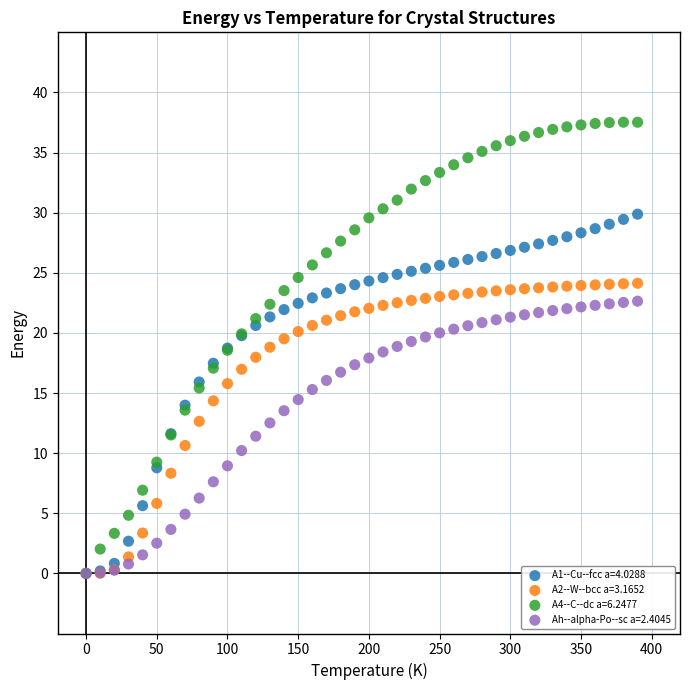

What are all the series names shown in the legend?

A1--Cu--fcc a=4.0288, A2--W--bcc a=3.1652, A4--C--dc a=6.2477, Ah--alpha-Po--sc a=2.4045